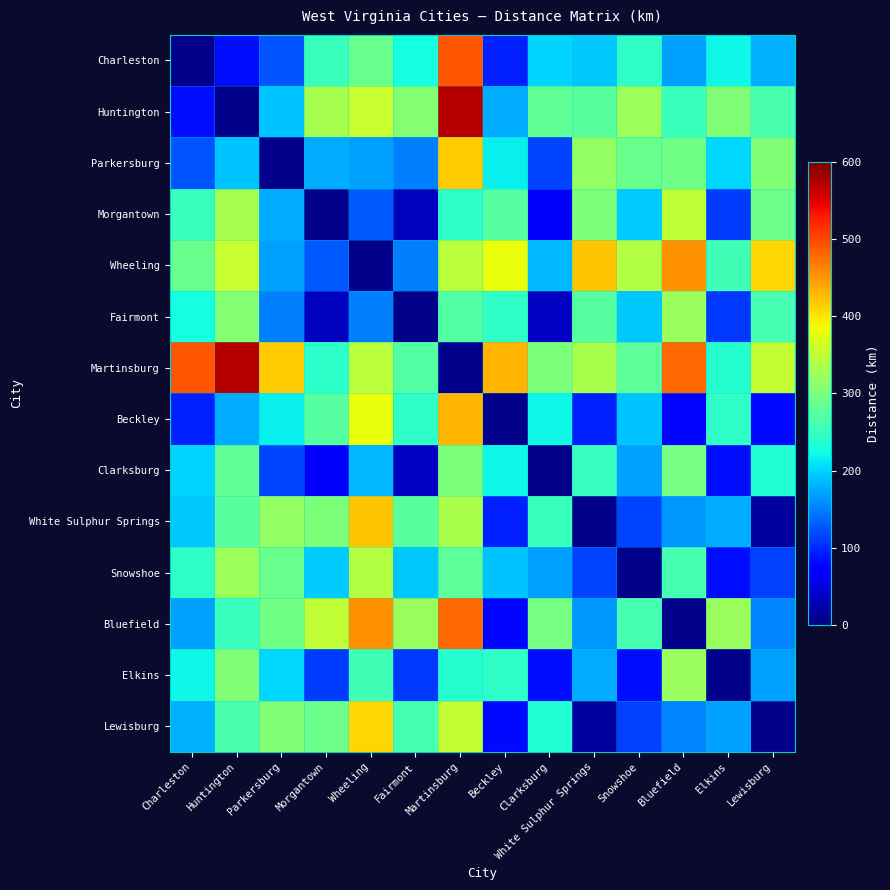

Between Wheeling and Snowshoe, which is larger?

Wheeling